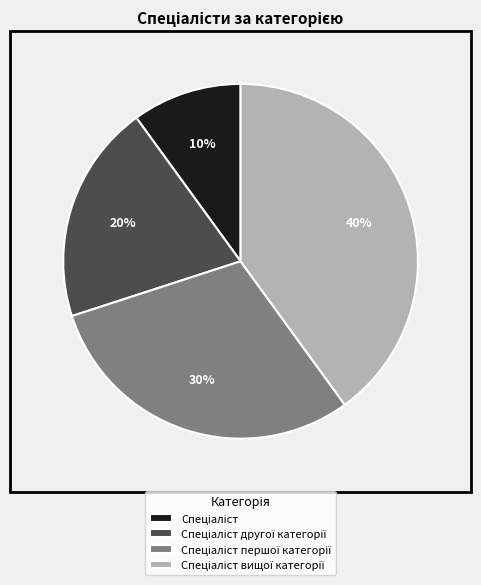

Is there any slice that represents more than half of the pie?

No